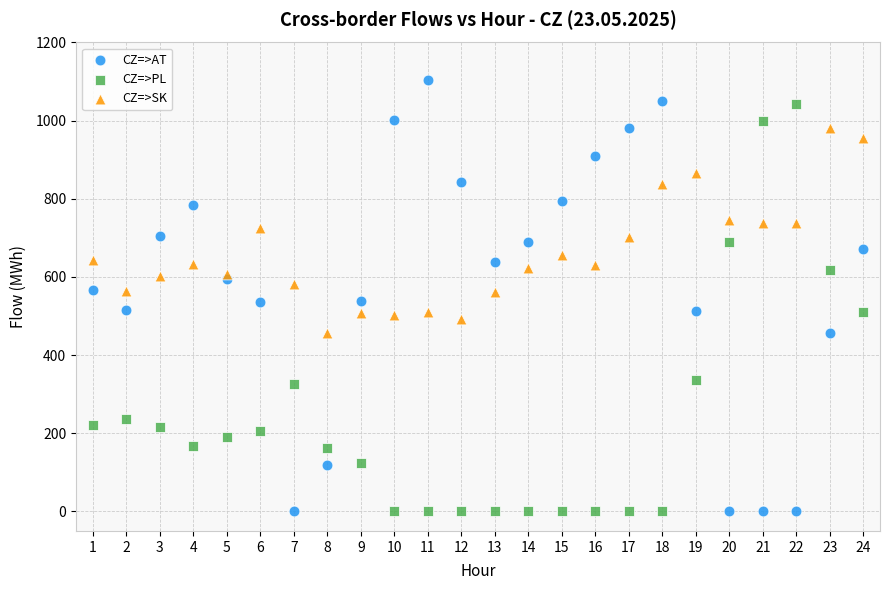

Across all data points, what is the range of Y values (max minus min)?

1103.2